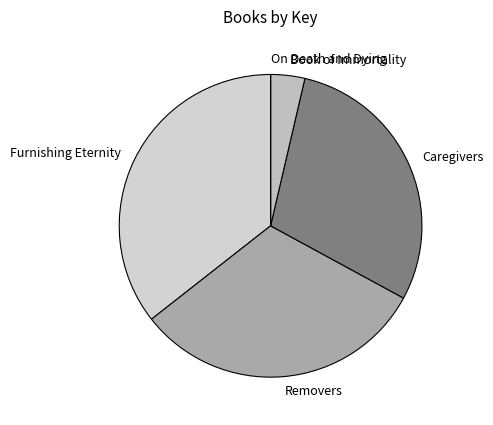

Does Caregivers represent more than half of the total?

No